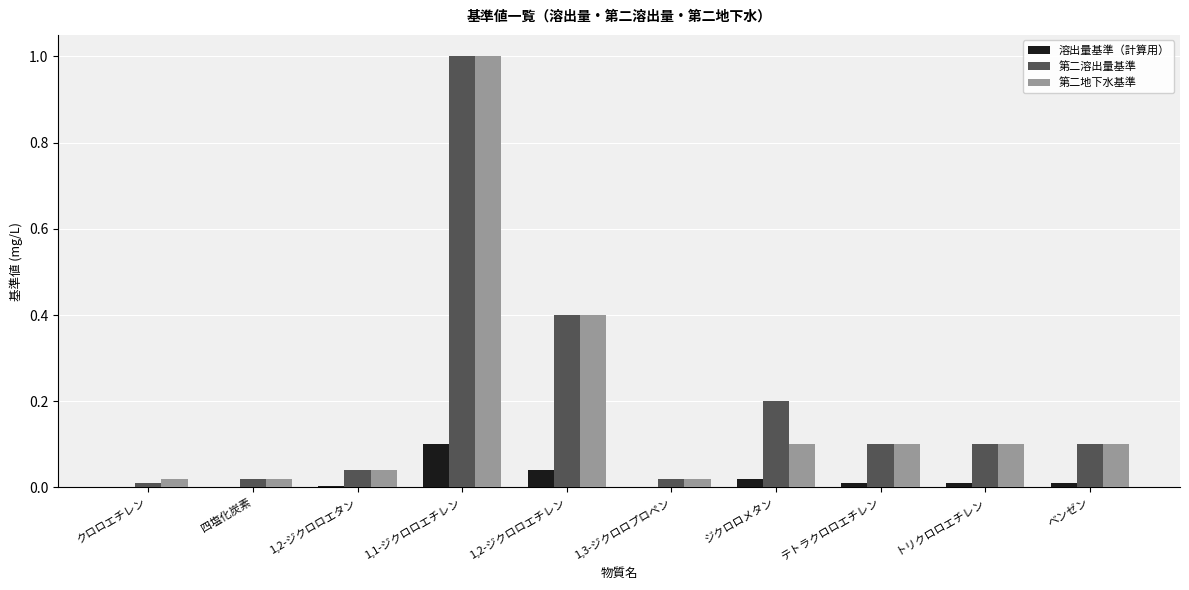

What is the maximum value for 第二溶出量基準?

1.0